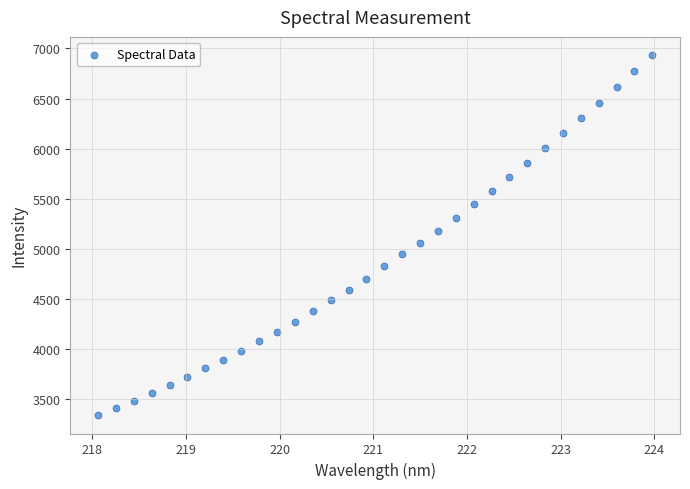

What is the range of Y values (max minus min)?

3594.5